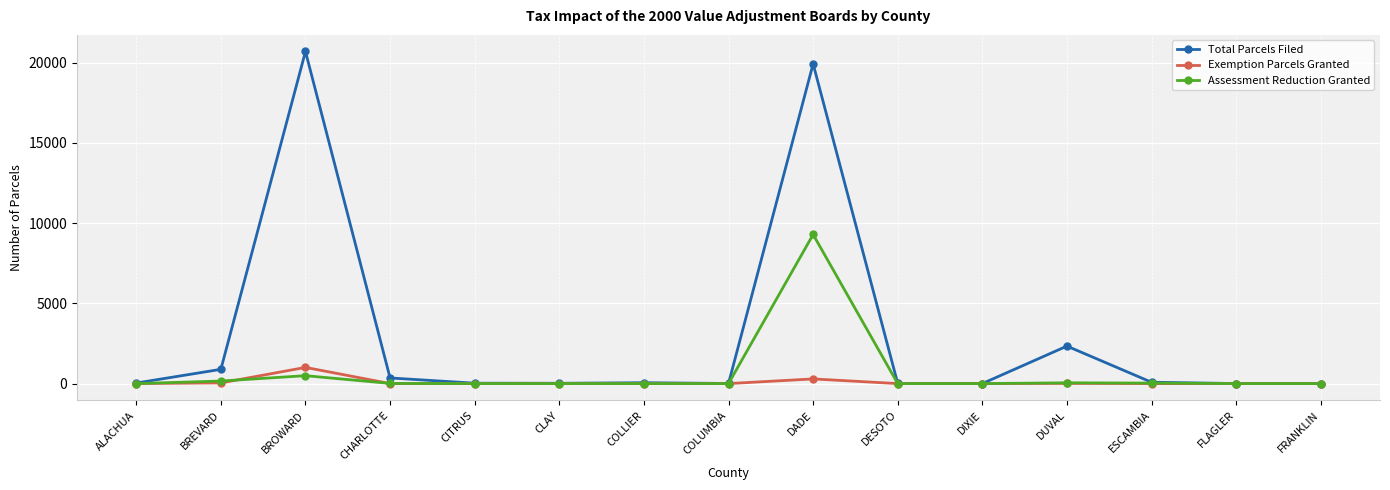

What are all the series names shown in the legend?

Total Parcels Filed, Exemption Parcels Granted, Assessment Reduction Granted